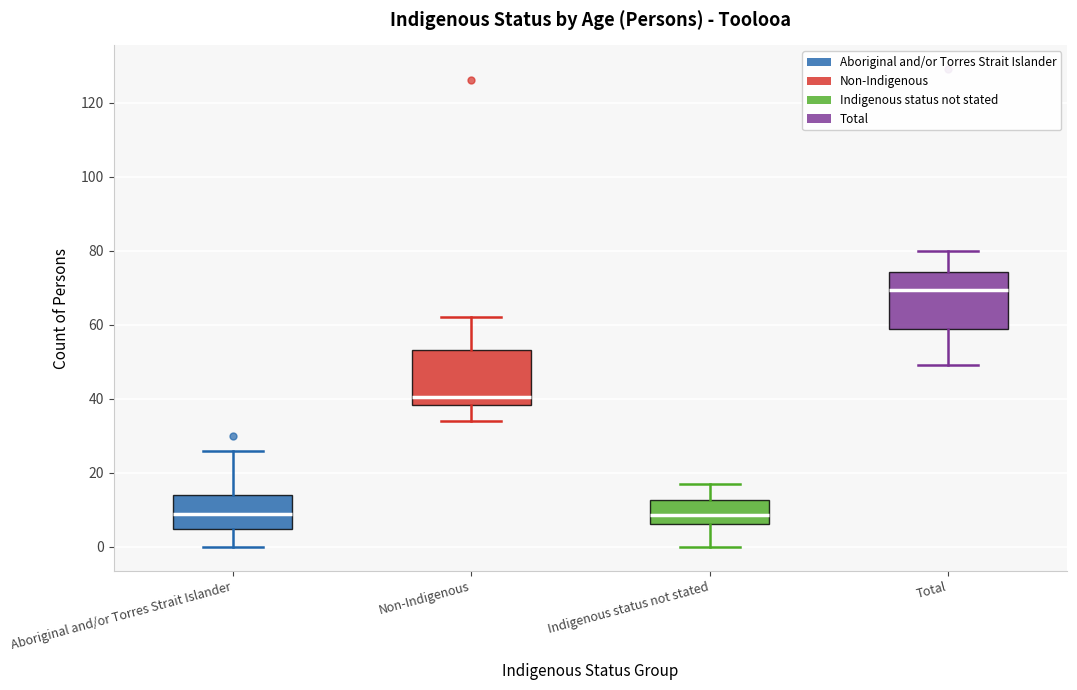

Reading left to right, read every box against the y-axis: the position of its median line, the range the box covers, and the ends of its whiskers. The values are not printed on the chart, so give them approximately, as read against the axis.

Aboriginal and/or Torres Strait Islander: median 10, box 4 to 14, whiskers 0 to 26
Non-Indigenous: median 40, box 38 to 54, whiskers 34 to 62
Indigenous status not stated: median 8, box 6 to 12, whiskers 0 to 18
Total: median 70, box 58 to 74, whiskers 50 to 80